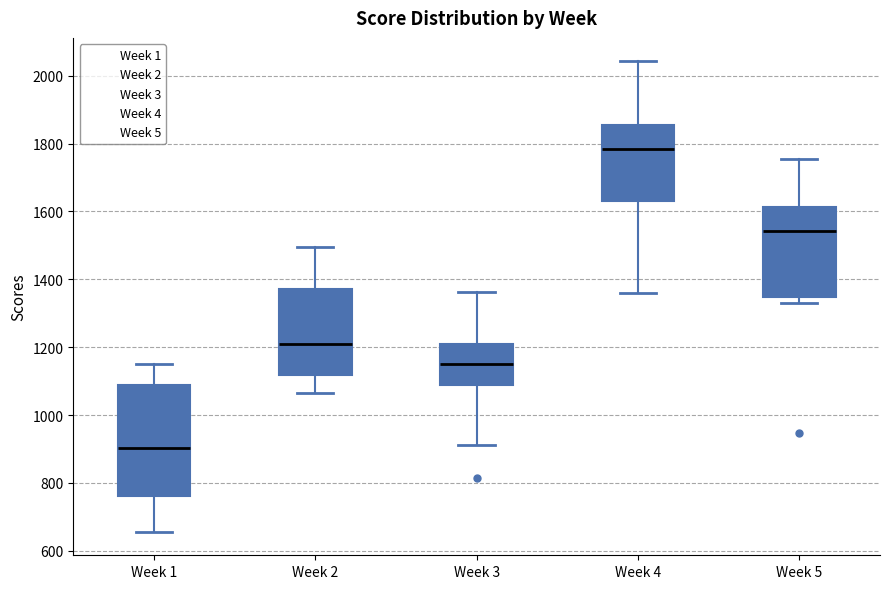

Reading left to right, transcribe this box plot: for each box, give where its median line is, the range the box spans, and where its two whiskers end, as read against the y-axis. The values are not printed on the chart, so give them approximately, as read against the axis.

Week 1: median 900, box 760 to 1080, whiskers 660 to 1140
Week 2: median 1200, box 1120 to 1380, whiskers 1060 to 1500
Week 3: median 1140, box 1080 to 1200, whiskers 920 to 1360
Week 4: median 1780, box 1640 to 1860, whiskers 1360 to 2040
Week 5: median 1540, box 1340 to 1620, whiskers 1340 (just below the box's lower edge) to 1760